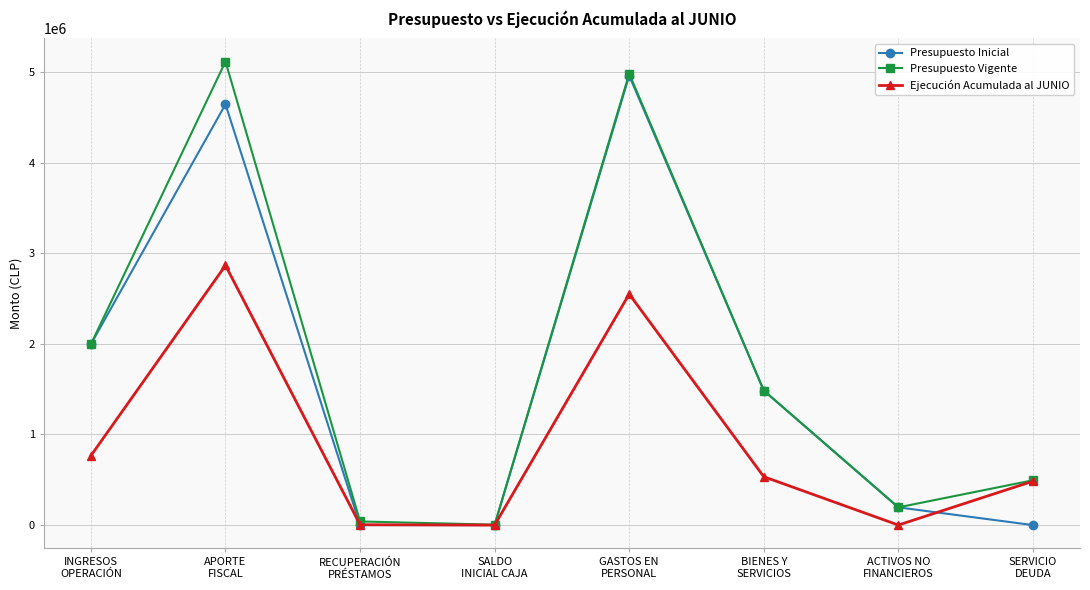

What is the maximum value for Presupuesto Inicial?

4960512